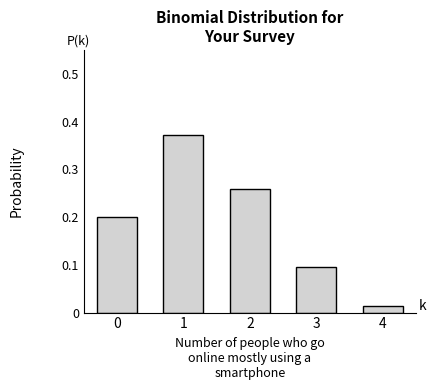

What is the sum of all values?

0.9